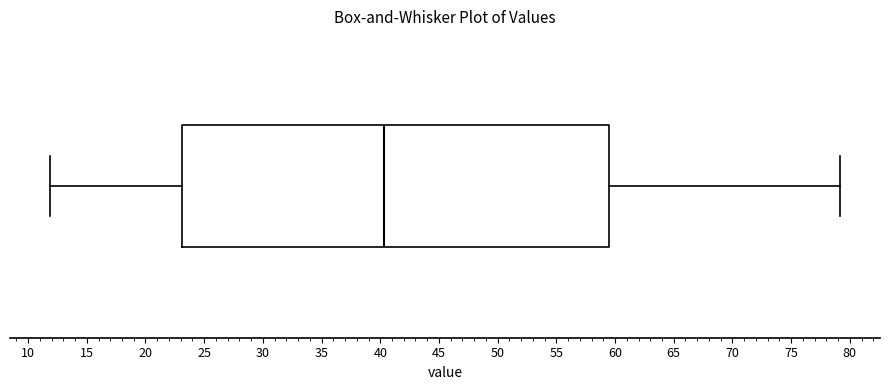

Read this box plot against the x-axis: the position of the median line, the range covered by the box, and the ends of both whiskers. The values are not printed on the chart, so give them approximately, as read against the axis.

median 40.5, box 23.0 to 59.5, whiskers 12.0 to 79.0